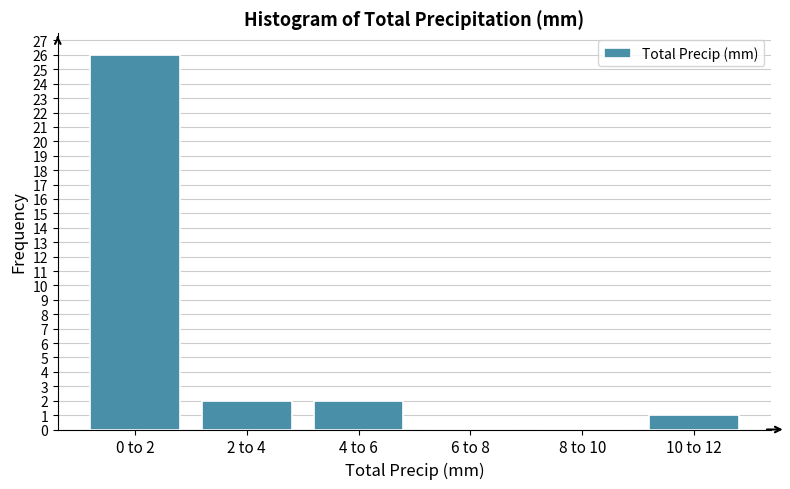

Reading left to right, extract all data points from this chart.

0 to 2=26	2 to 4=2	4 to 6=2	6 to 8=0	8 to 10=0	10 to 12=1